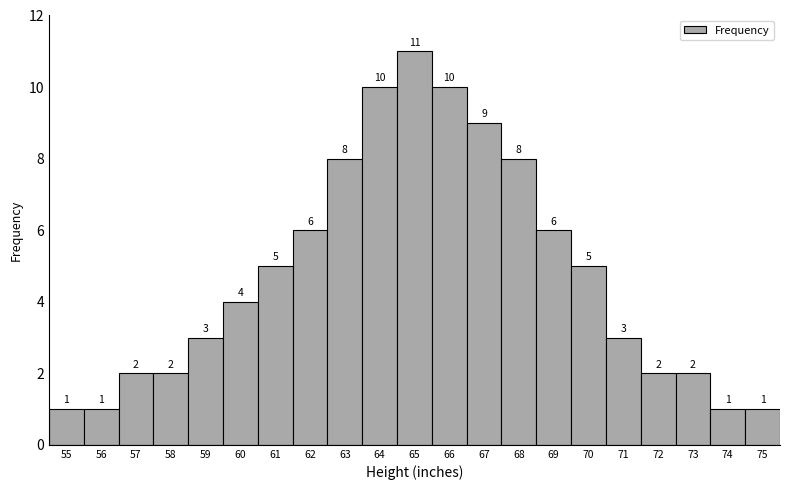

Reading left to right, what are all the values shown in this chart?

55=1	56=1	57=2	58=2	59=3	60=4	61=5	62=6	63=8	64=10	65=11	66=10	67=9	68=8	69=6	70=5	71=3	72=2	73=2	74=1	75=1